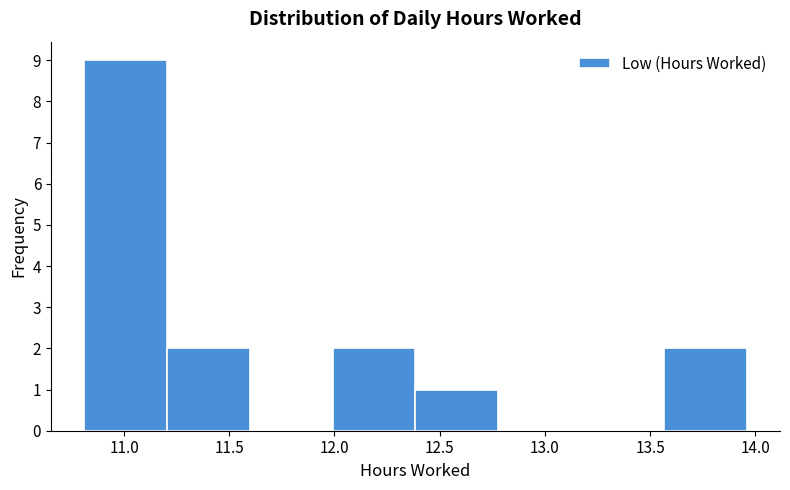

Which range on the x-axis has the tallest bar?

10.80 to 11.20